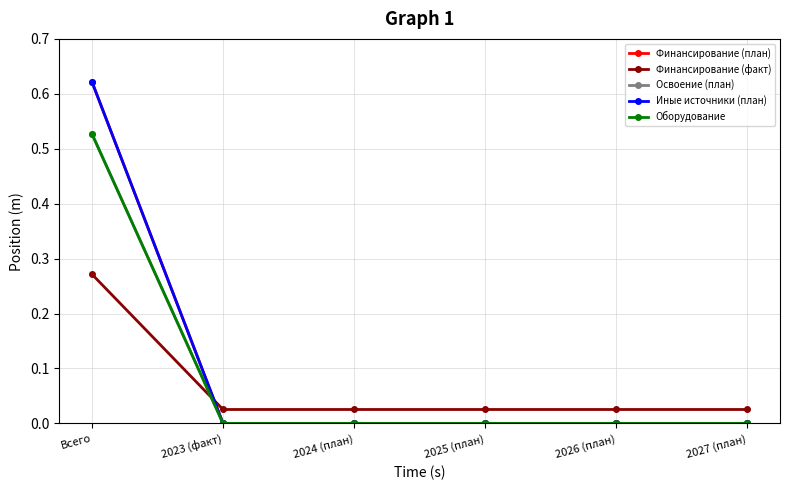

True or false: Освоение (план) and Финансирование (план) cross at least once.

False